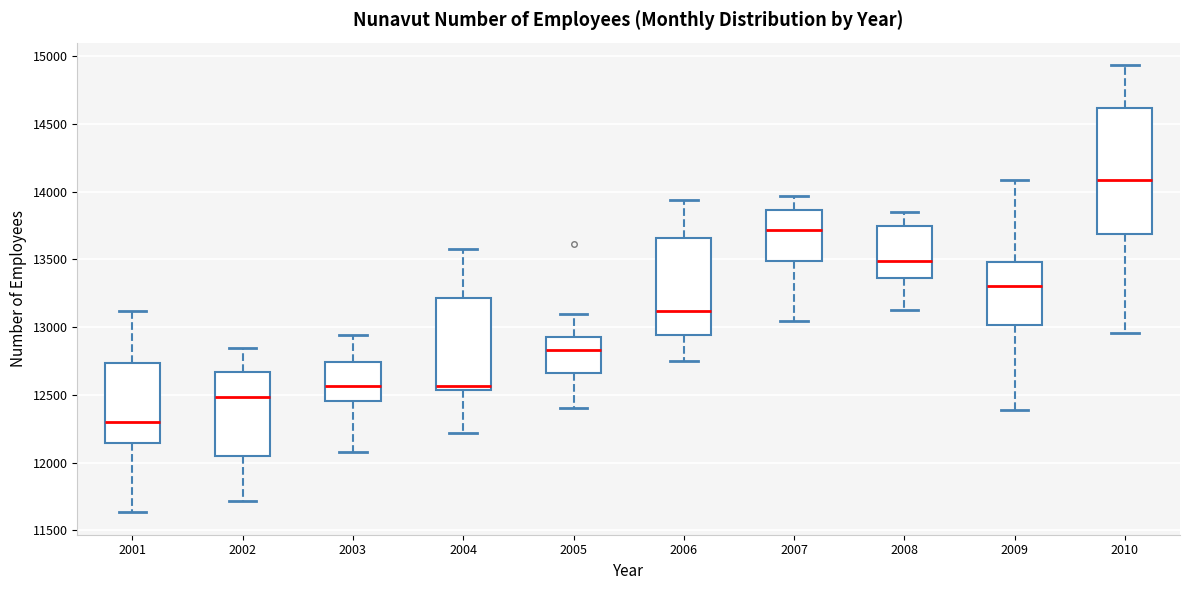

Where does the median line of the box at x = 2002 sit on the y-axis? The values are not printed on the chart, so give them approximately, as read against the axis.

12500